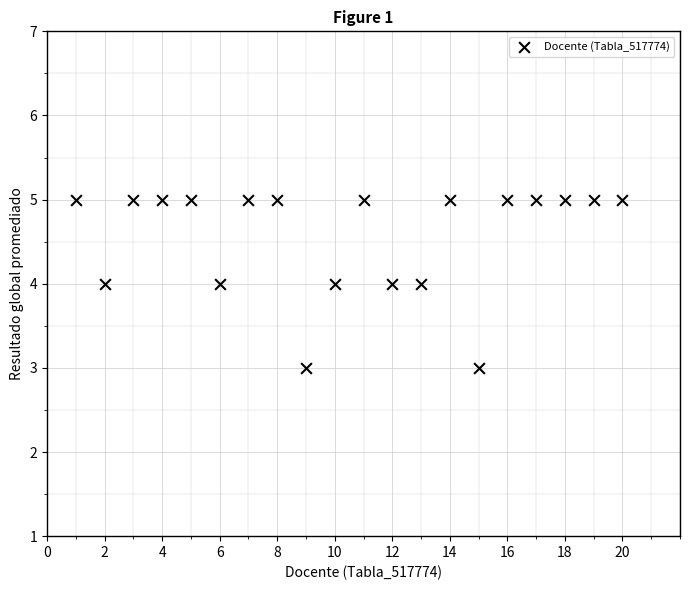

What is the range of X values (max minus min)?

19